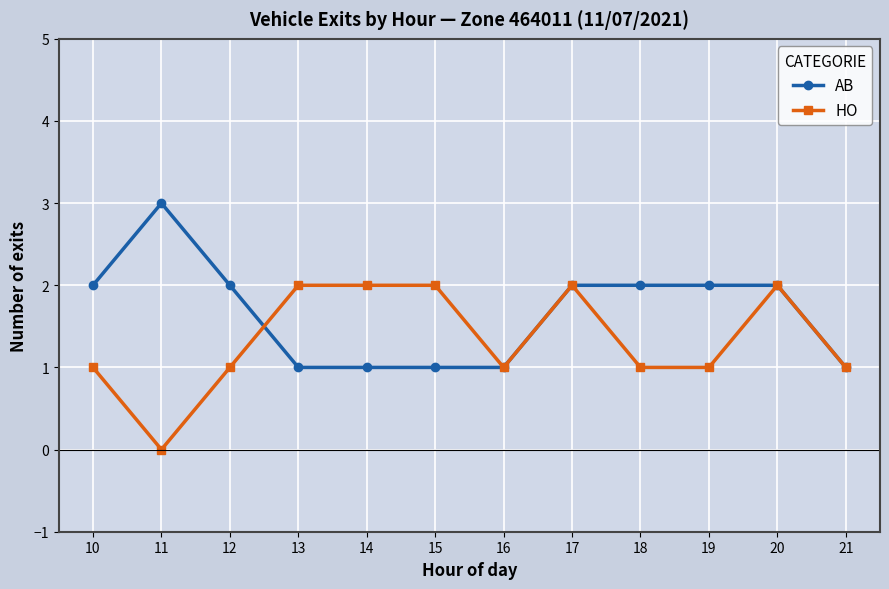

Between 15 and 16, which series saw the biggest shift?

HO